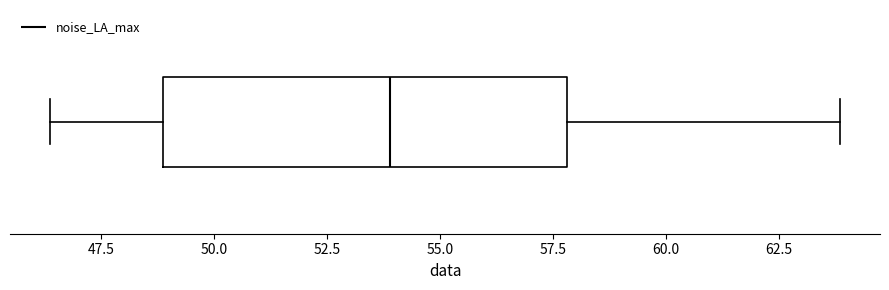

Where does the right whisker of the box end on the x-axis? The values are not printed on the chart, so give them approximately, as read against the axis.

64.0